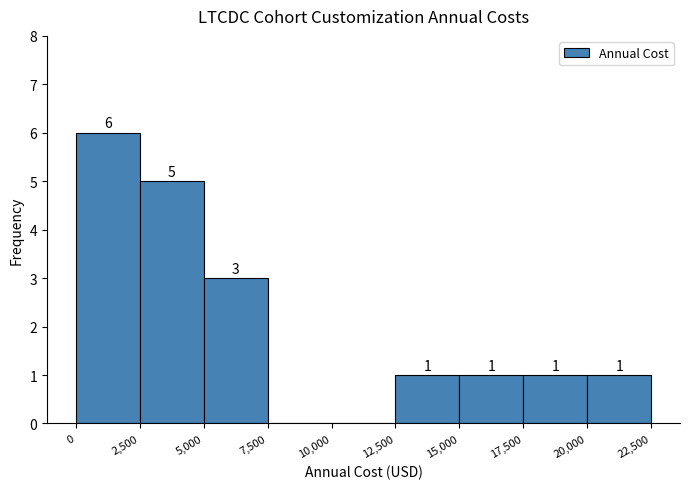

Over which range of the x-axis is the bar tallest?

0 to 2,500